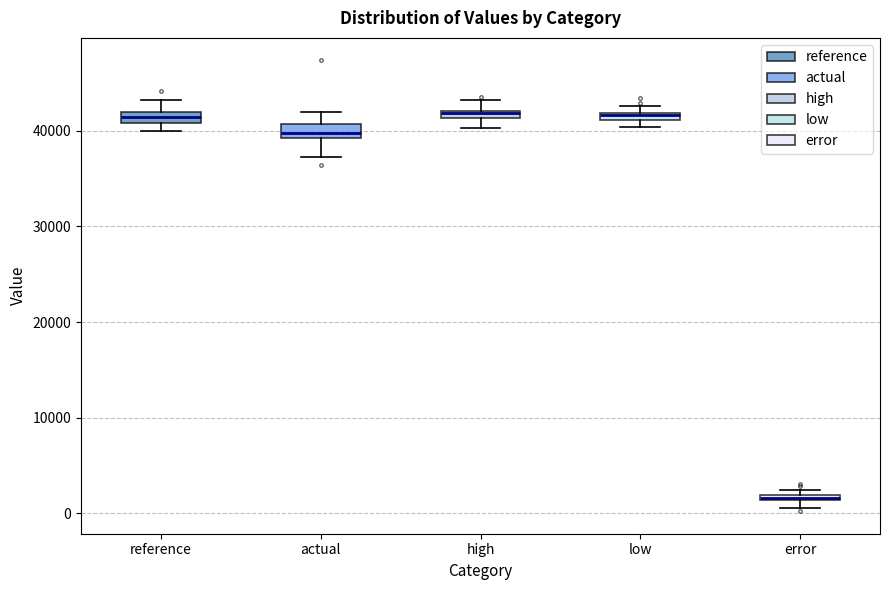

Where is the lower edge of the box for reference on the y-axis? The values are not printed on the chart, so give them approximately, as read against the axis.

41000